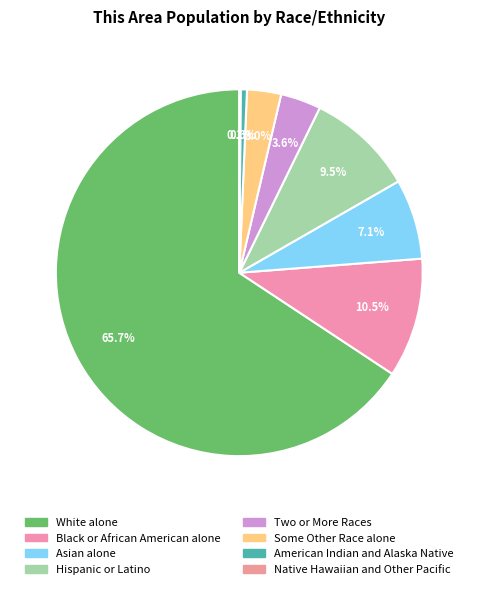

To the nearest percent, what is the difference between the largest and smallest slice percentages?

66%